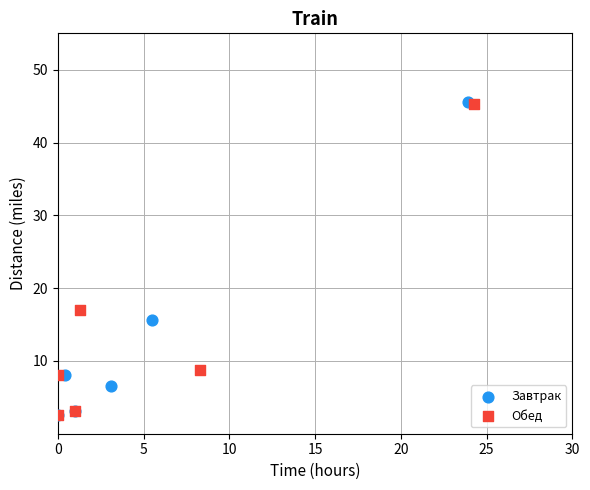

Which series has the widest spread of Y values?

Завтрак